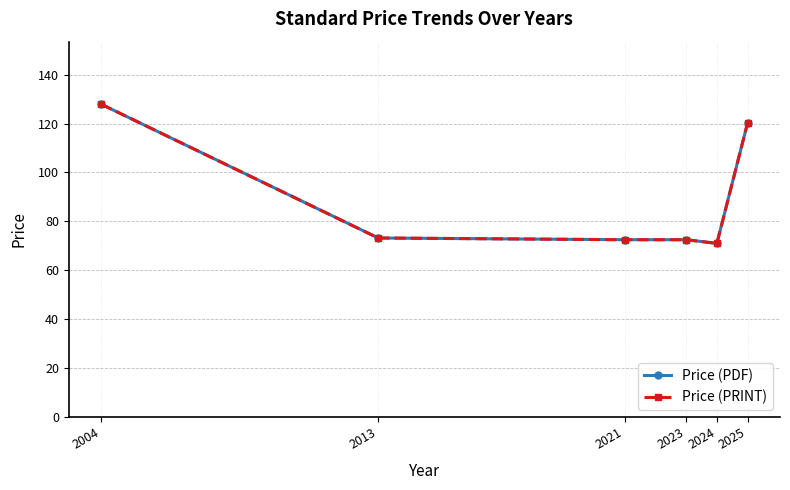

Does the chart have visible grid lines?

Yes